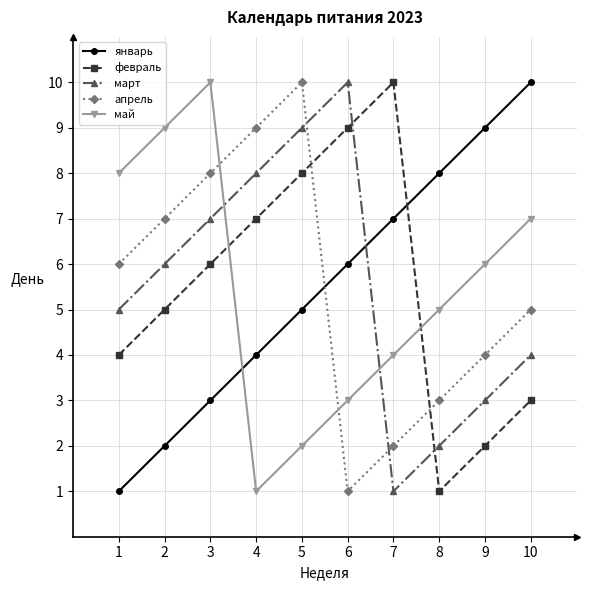

What is the total value across all series at 9?

24